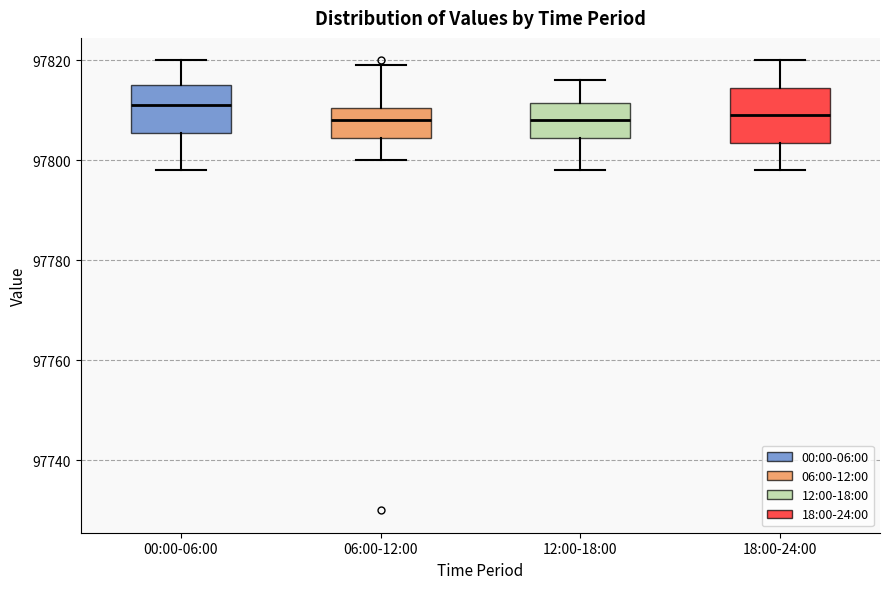

Where does the median line of the box for 18:00-24:00 sit on the y-axis? The values are not printed on the chart, so give them approximately, as read against the axis.

97810